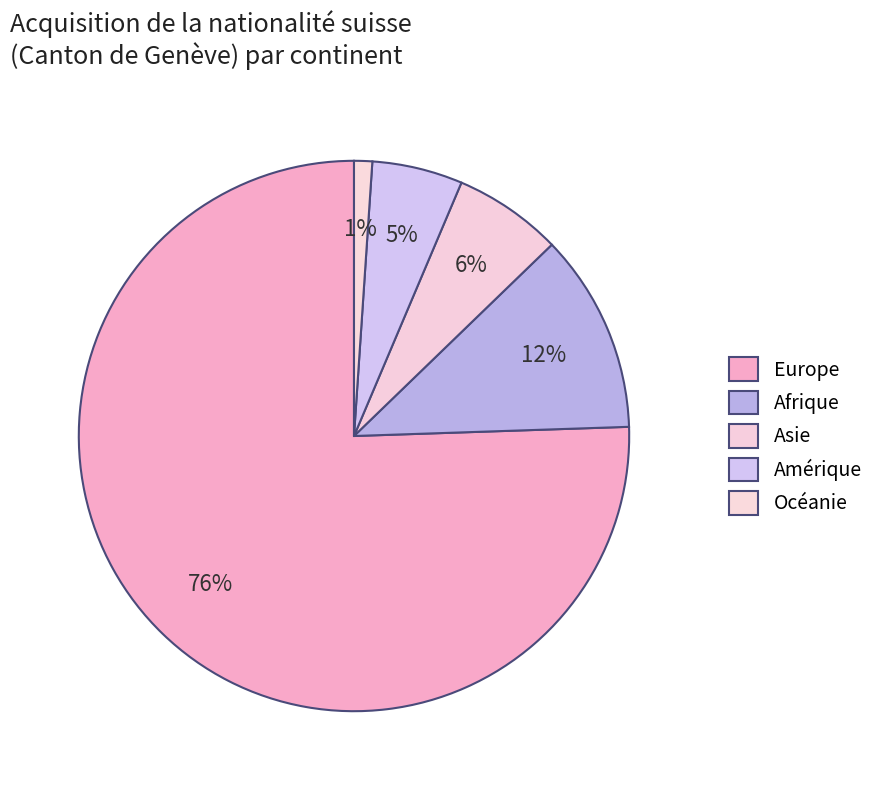

Rank the categories by value from highest to lowest.

Europe, Afrique, Asie, Amérique, Océanie